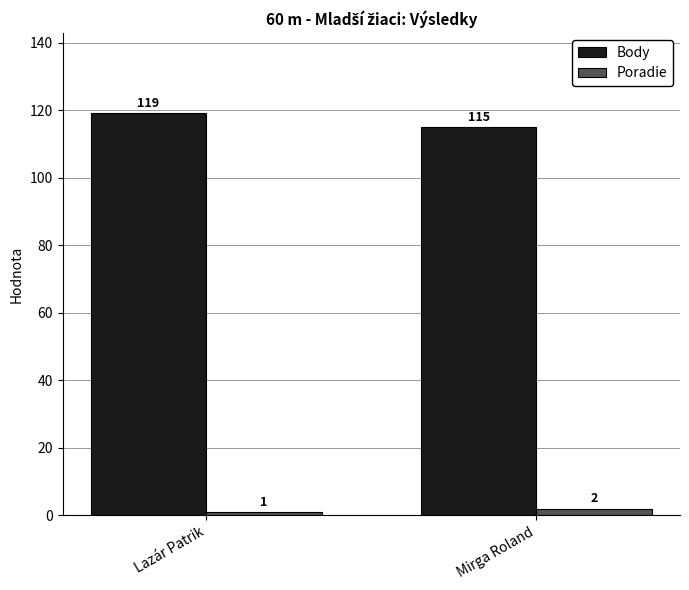

What position from the right is Mirga Roland?

1